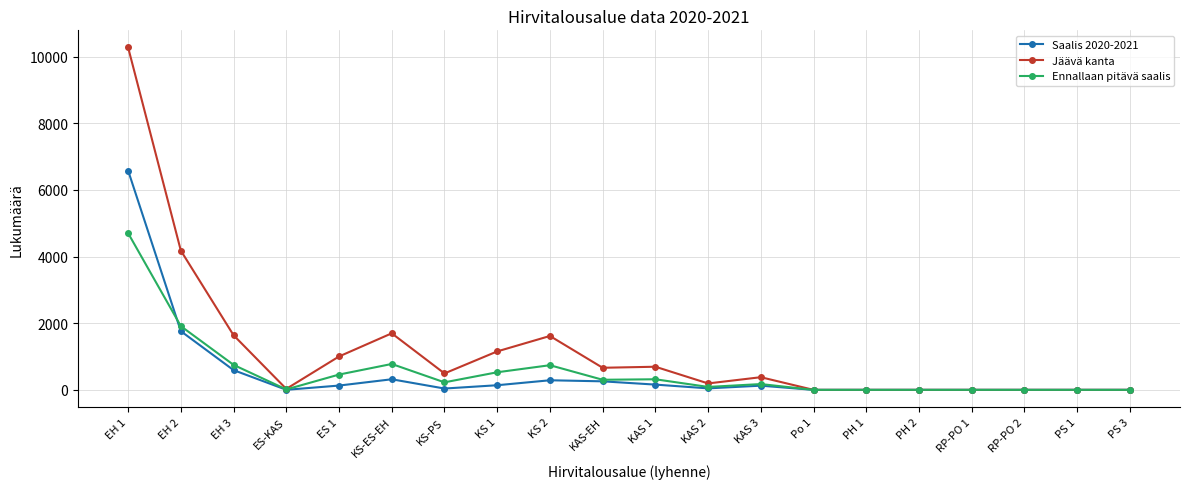

What is the sum of the Jäävä kanta values at KS 1 and RP-PO 1?

1154